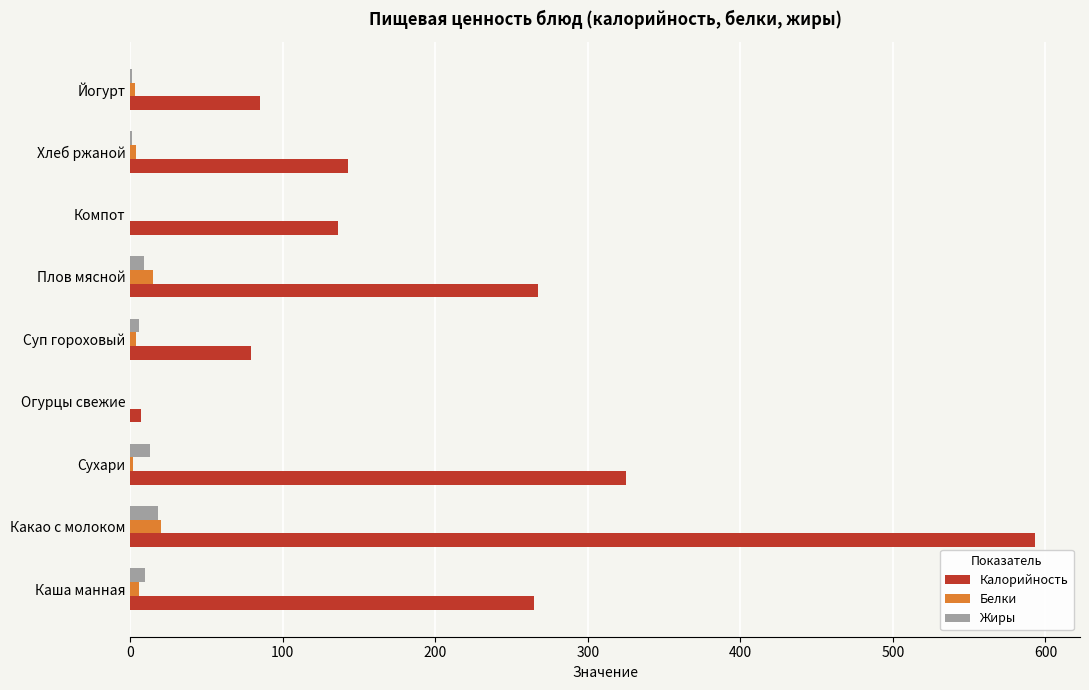

At which category is the sum across all series the highest?

Какао с молоком